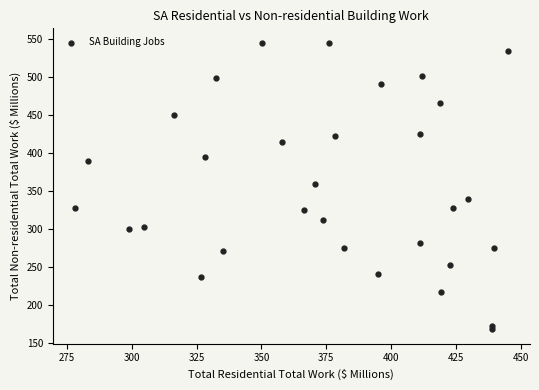

What is the range of Y values (max minus min)?

376.9